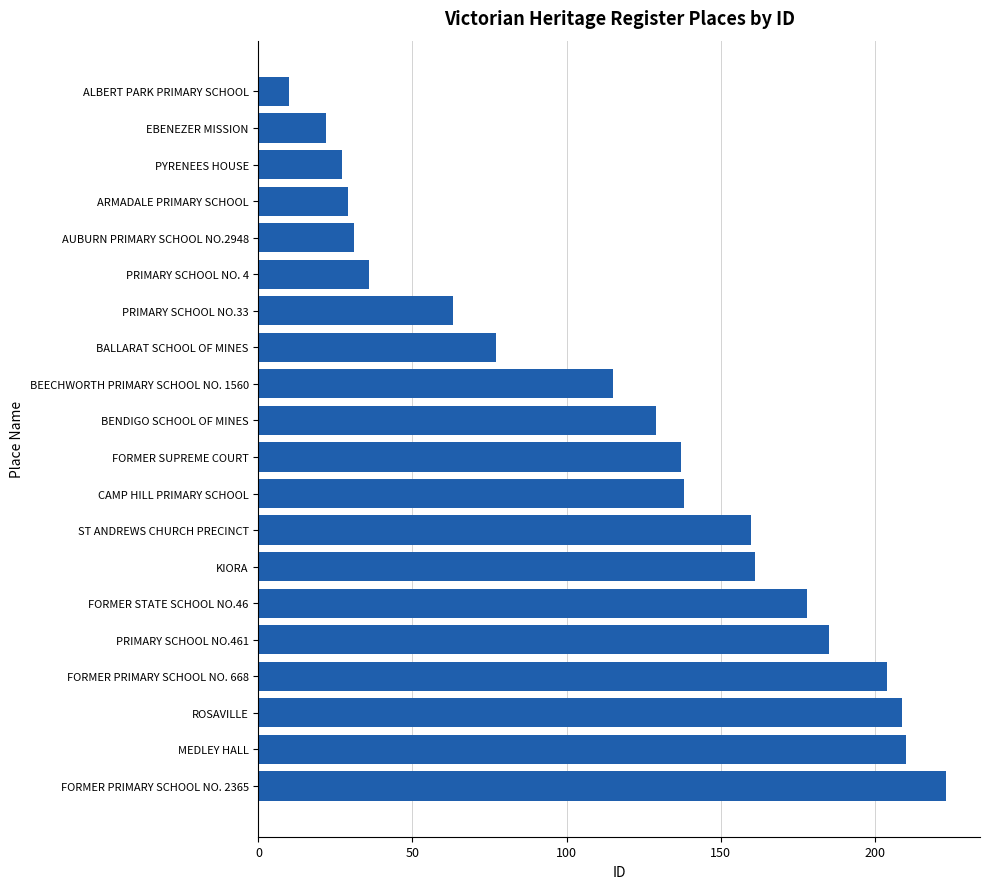

What is the label of the 14th bar from the top?

KIORA